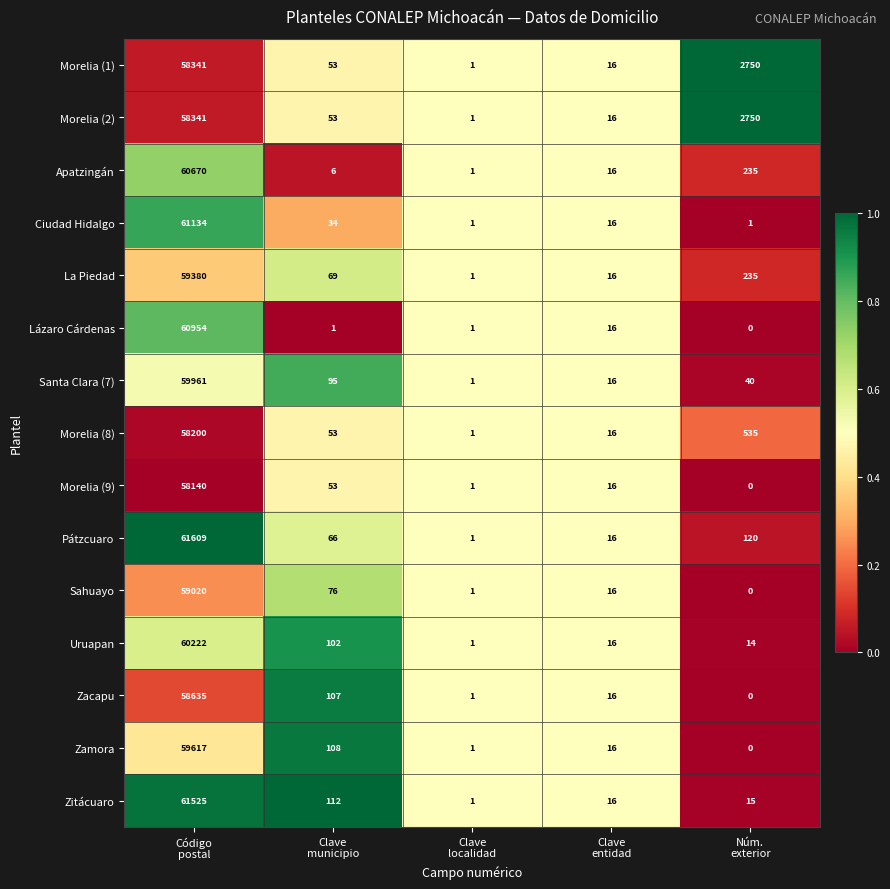

Which series has the largest range (max minus min)?

Pátzcuaro